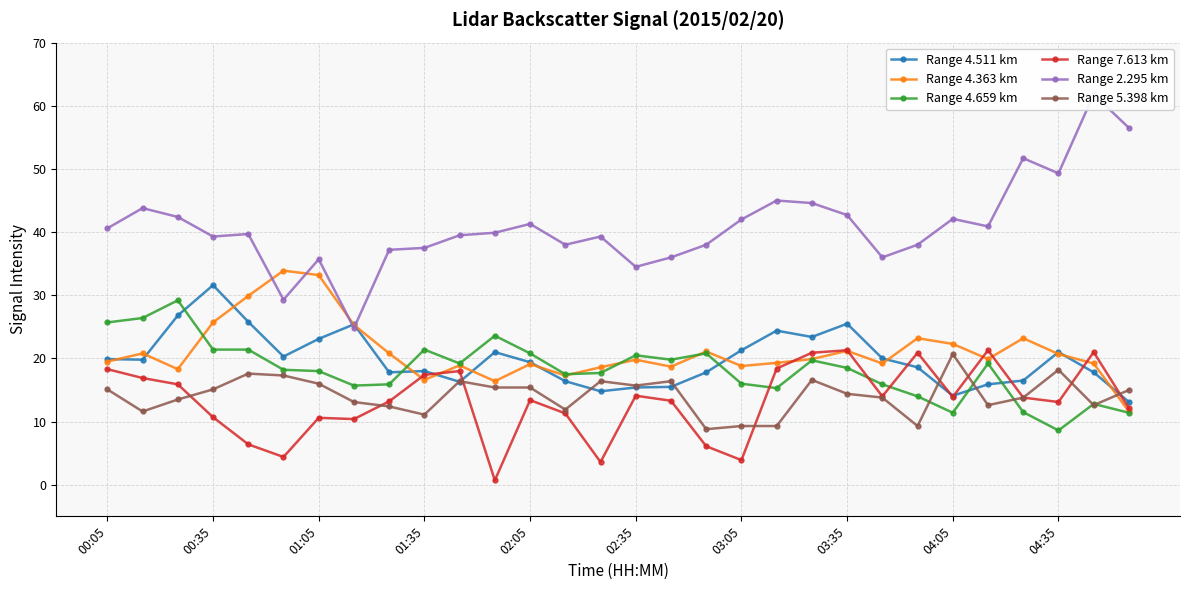

What is the total value across all series at 26?

130.5